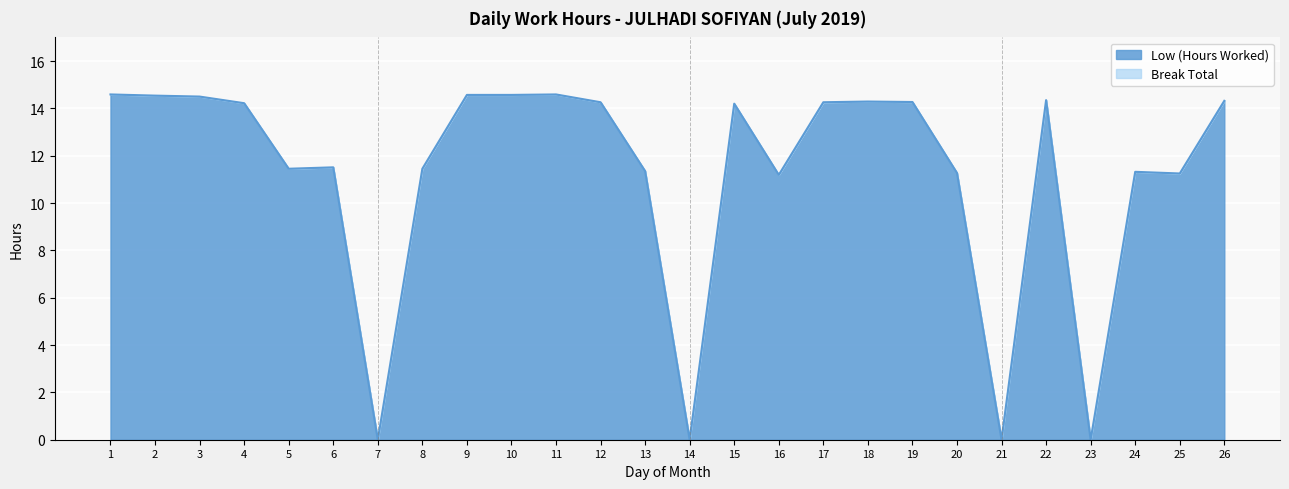

What is the change in value from 3 to 24?

-3.2